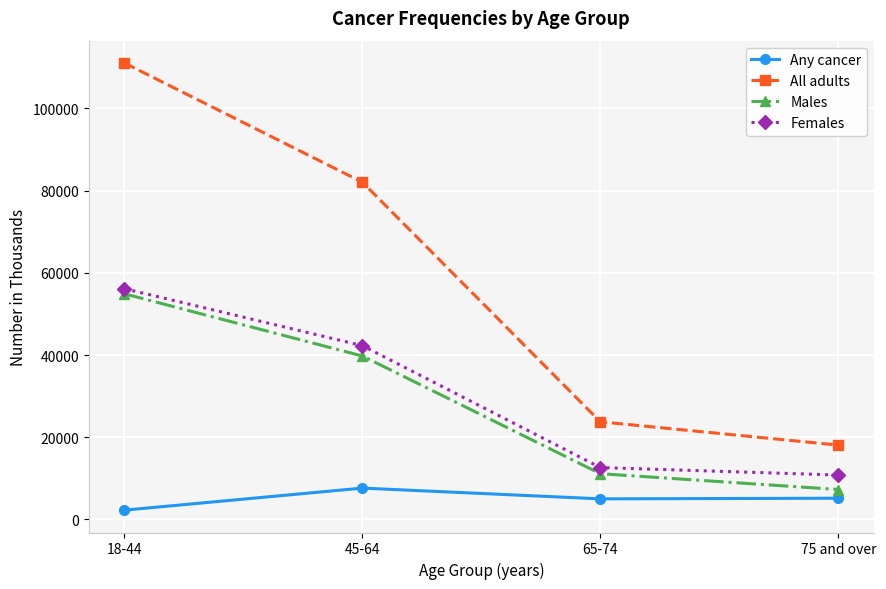

Is this an area chart (filled region under the line)?

No